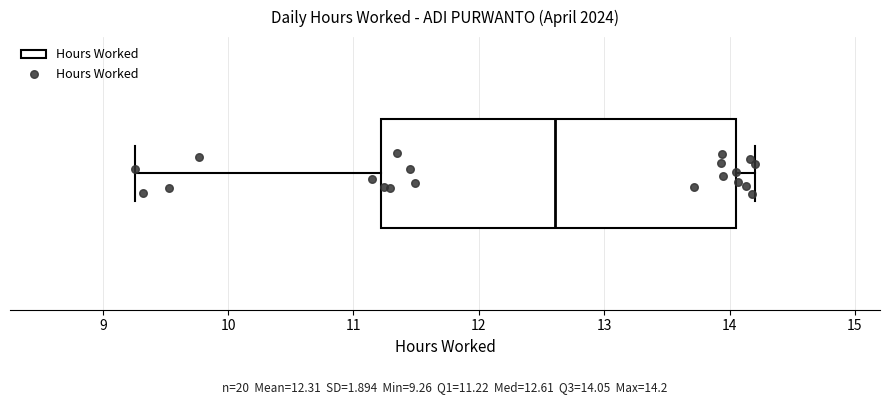

Transcribe this box plot: give where the median line is, the range the box spans, and where the two whiskers end, as read against the x-axis. The values are not printed on the chart, so give them approximately, as read against the axis.

median 12.6, box 11.2 to 14.1, whiskers 9.3 to 14.2